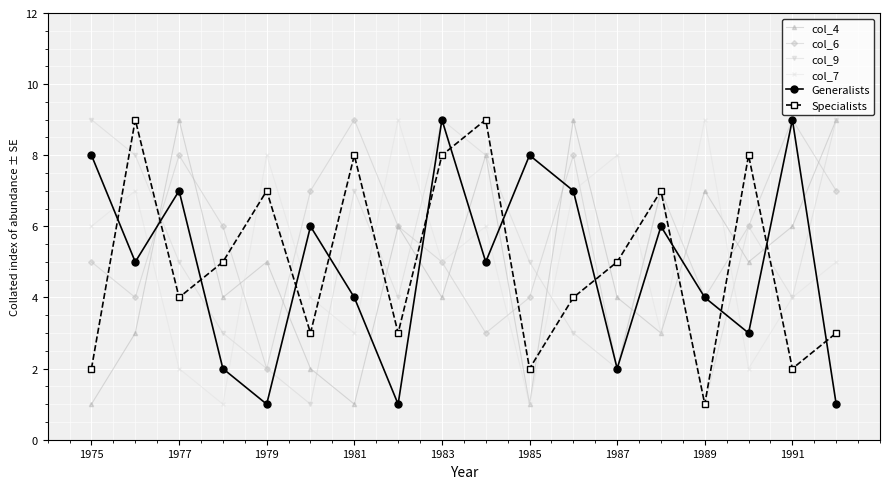

What is the greatest value displayed?

9